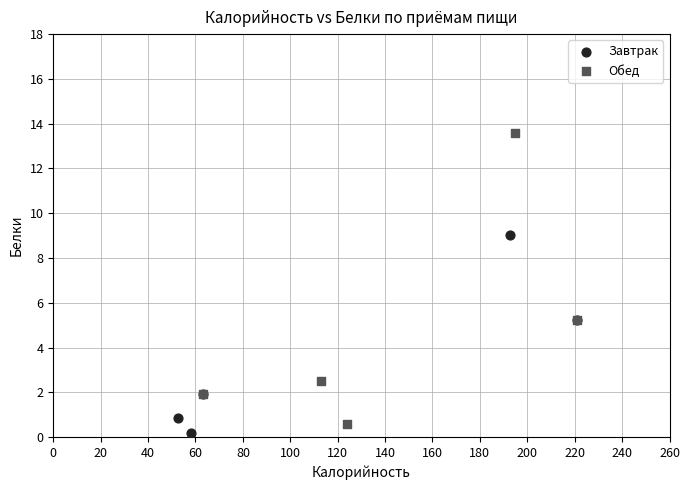

Which series contains the highest Y value?

Обед